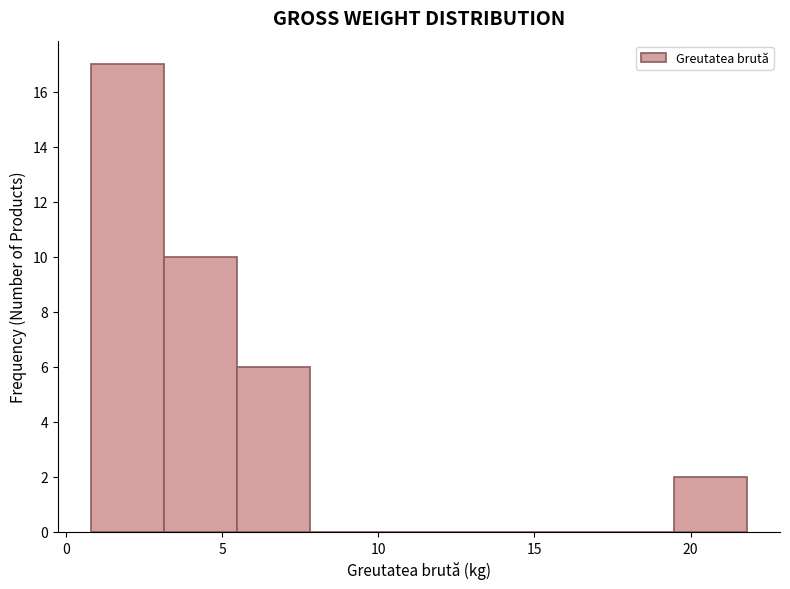

Over which range of the x-axis is the bar tallest?

1.0 to 3.0